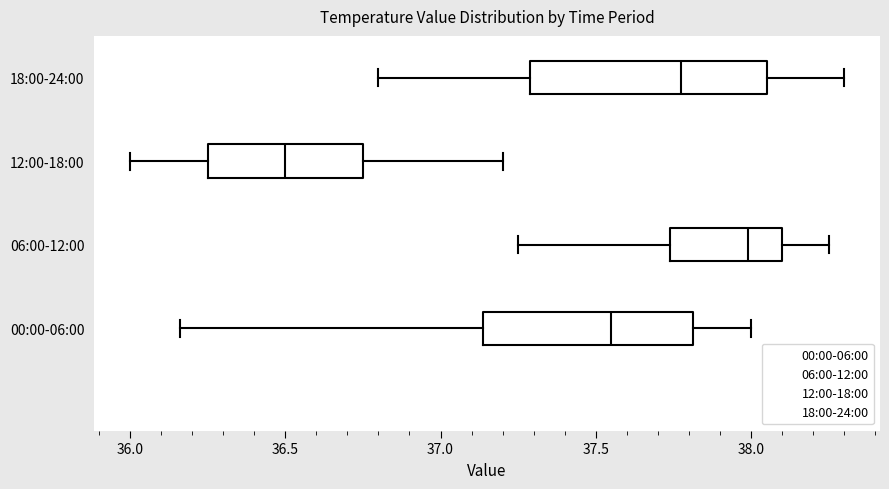

Comparing the boxes themselves (not the whiskers), which one is the widest?

18:00-24:00